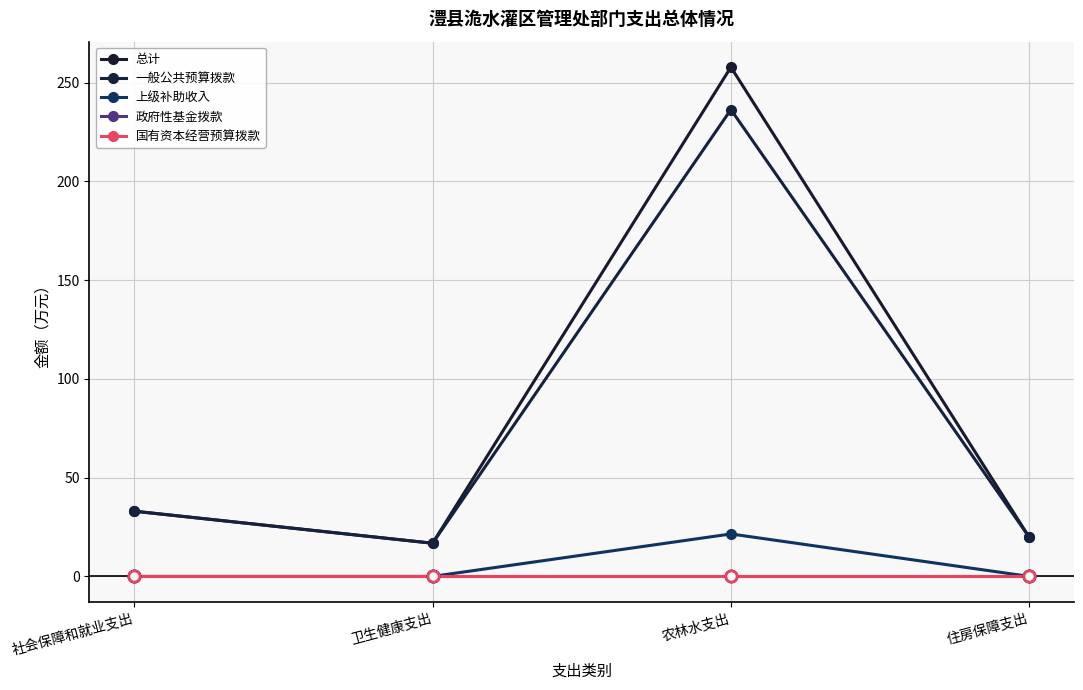

Does the chart have visible grid lines?

Yes